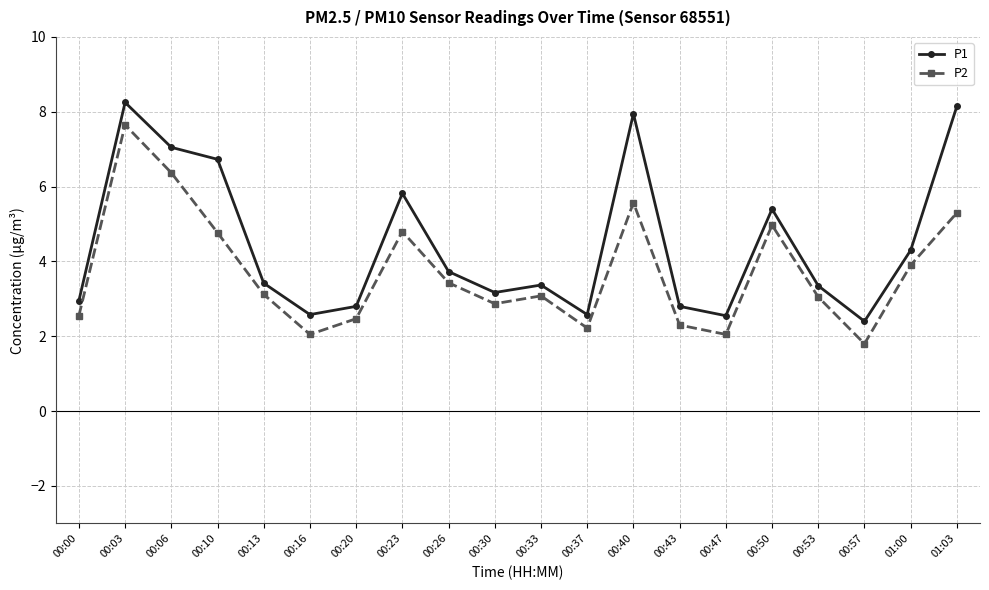

Rank the series by their average value, from lowest to highest.

P2, P1